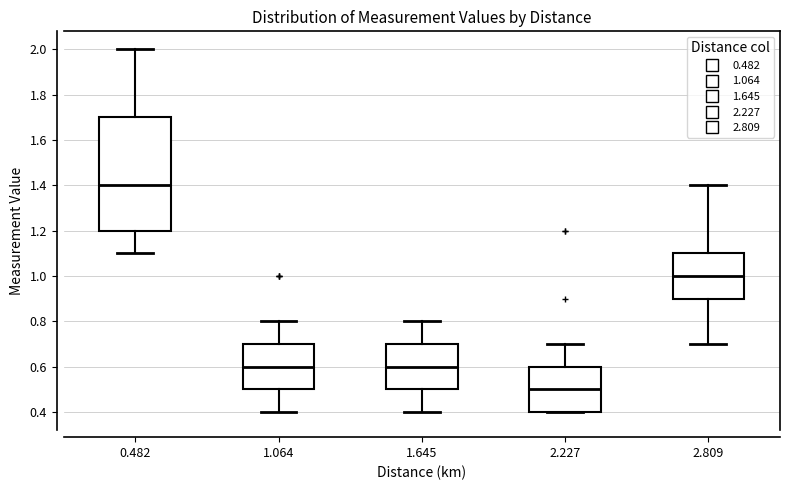

Reading left to right, read every box against the y-axis: the position of its median line, the range the box covers, and the ends of its whiskers. The values are not printed on the chart, so give them approximately, as read against the axis.

0.482: median 1.4, box 1.2 to 1.7, whiskers 1.1 to 2.0
1.064: median 0.6, box 0.5 to 0.7, whiskers 0.4 to 0.8
1.645: median 0.6, box 0.5 to 0.7, whiskers 0.4 to 0.8
2.227: median 0.5, box 0.4 to 0.6, whiskers 0.4 to 0.7
2.809: median 1.0, box 0.9 to 1.1, whiskers 0.7 to 1.4